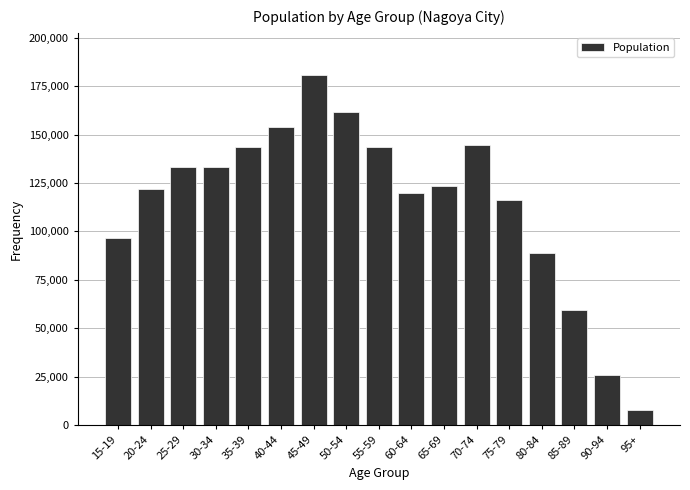

What is the sum of the values at 55-59 and 90-94?

169392